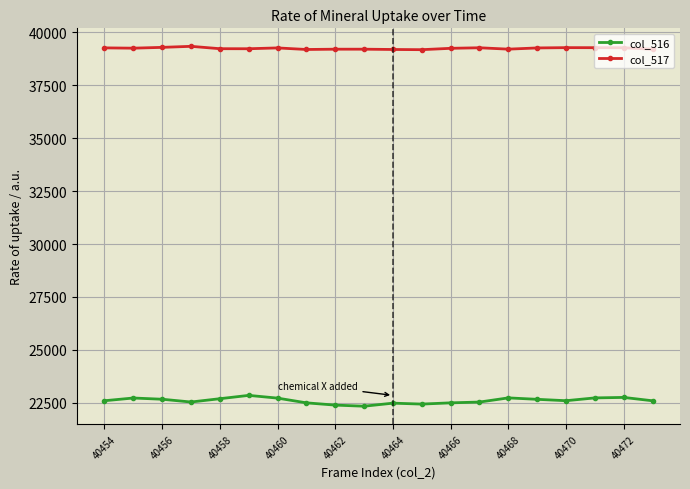

What is the lowest value of the col_517 series?

39169